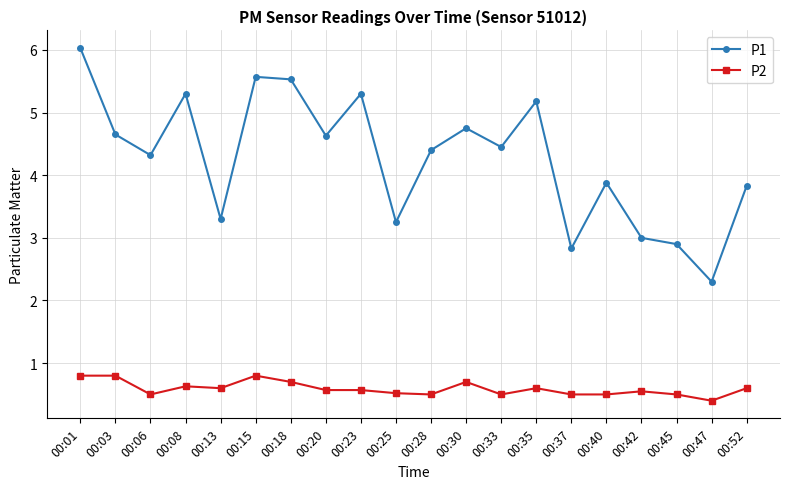

True or false: P1 and P2 cross at least once.

False